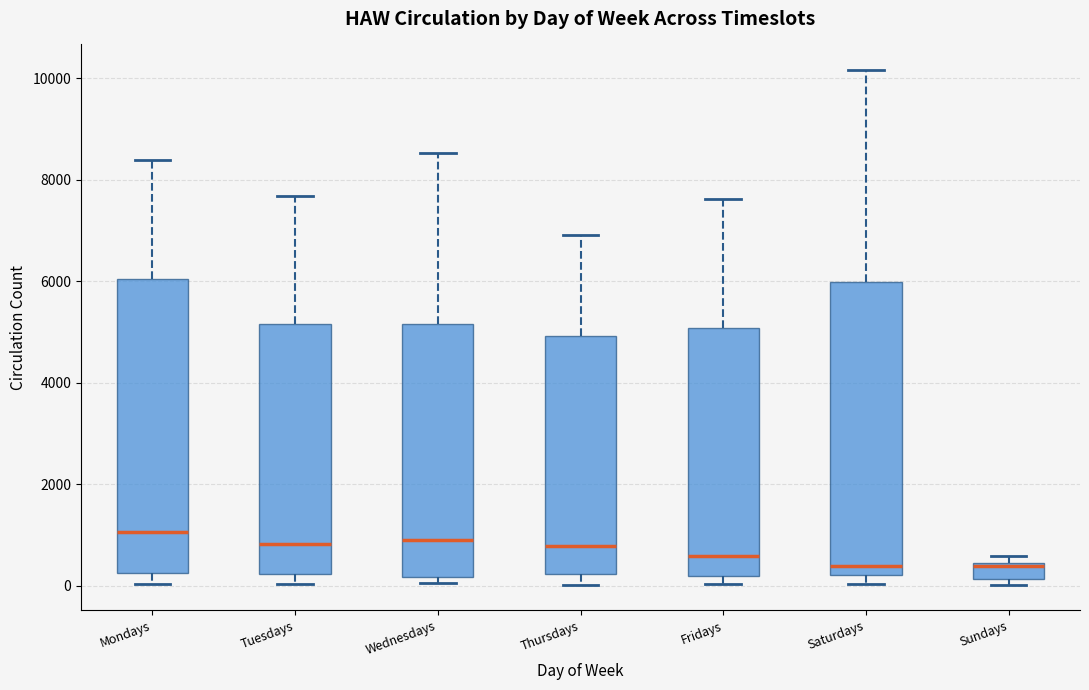

Reading left to right, read every box against the y-axis: the position of its median line, the range the box covers, and the ends of its whiskers. The values are not printed on the chart, so give them approximately, as read against the axis.

Mondays: median 1000, box 200 to 6000, whiskers 0 to 8400
Tuesdays: median 800, box 200 to 5200, whiskers 0 to 7600
Wednesdays: median 1000, box 200 to 5200, whiskers 0 to 8600
Thursdays: median 800, box 200 to 5000, whiskers 0 to 7000
Fridays: median 600, box 200 to 5000, whiskers 0 to 7600
Saturdays: median 400, box 200 to 6000, whiskers 0 to 10200
Sundays: median 400 (just below the box's upper edge), box 200 to 400, whiskers 0 to 600